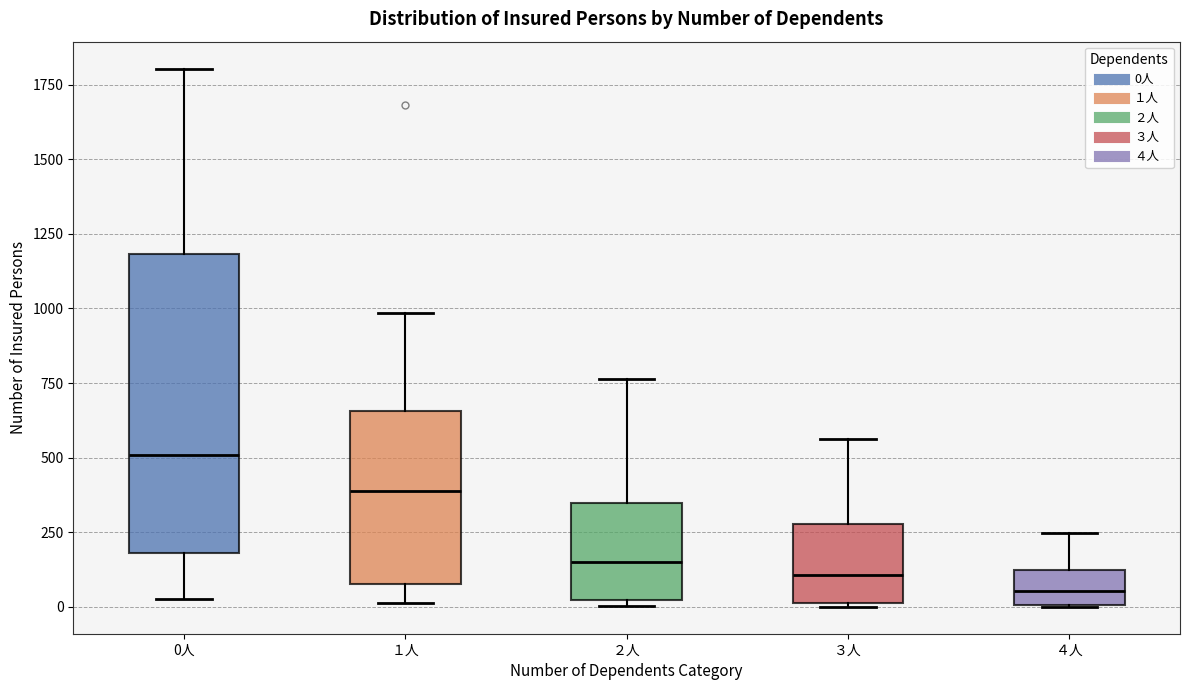

Reading left to right, transcribe this box plot: for each box, give where its median line is, the range the box spans, and where its two whiskers end, as read against the y-axis. The values are not printed on the chart, so give them approximately, as read against the axis.

0人: median 500, box 200 to 1200, whiskers 50 to 1800
１人: median 400, box 100 to 650, whiskers 0 to 1000
２人: median 150, box 0 to 350, whiskers 0 (just below the box's lower edge) to 750
３人: median 100, box 0 to 300, whiskers 0 to 550
４人: median 50, box 0 to 100, whiskers 0 to 250